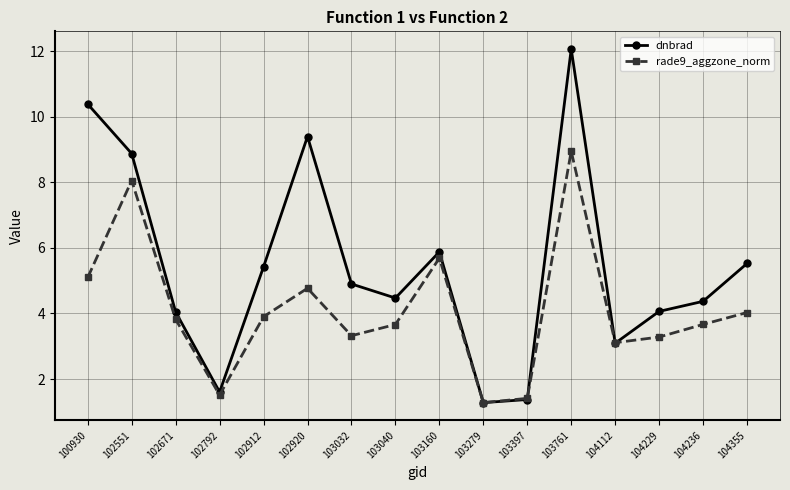

The rade9_aggzone_norm series shows 2.1 at 103397. True or false?

False